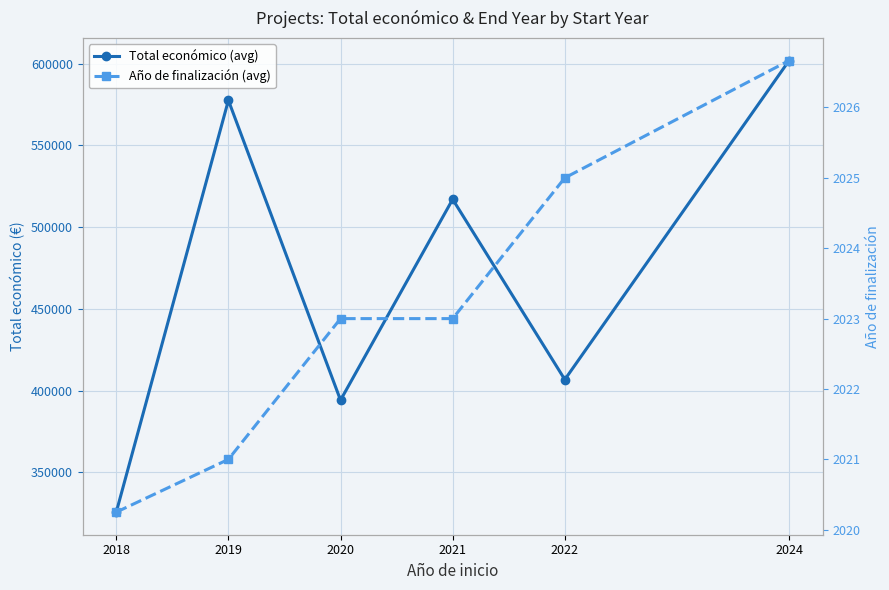

At which category does the chart reach its peak across all series?

2024